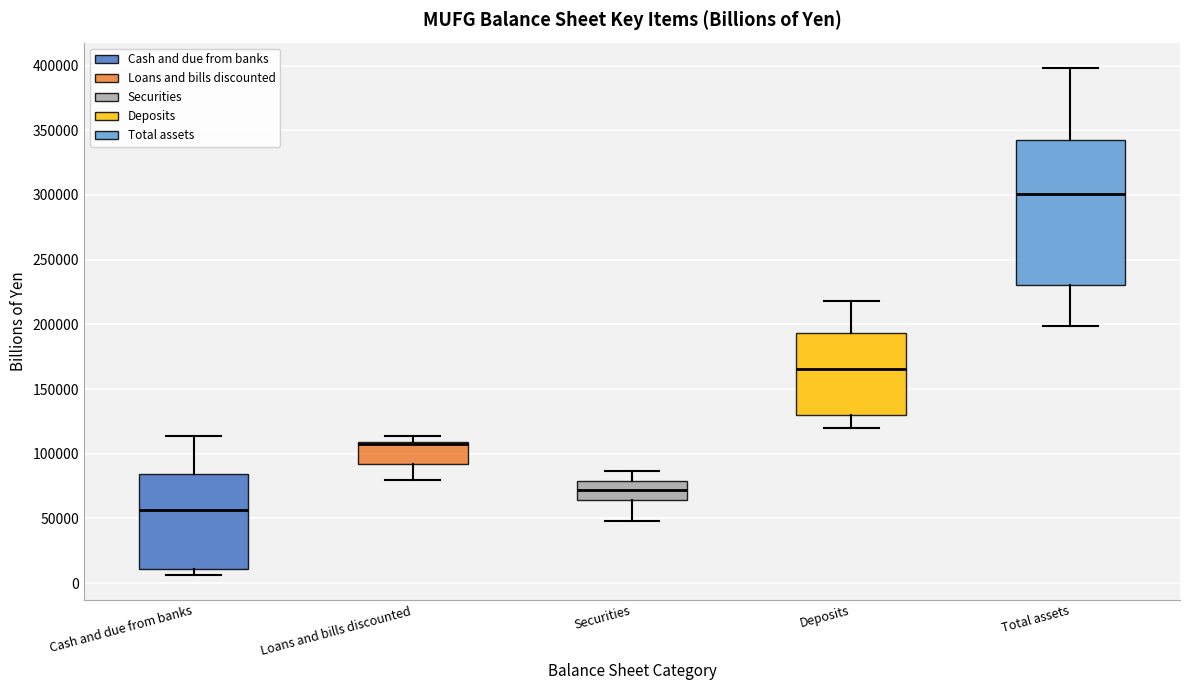

Reading left to right, read every box against the y-axis: the position of its median line, the range the box covers, and the ends of its whiskers. The values are not printed on the chart, so give them approximately, as read against the axis.

Cash and due from banks: median 55000, box 10000 to 85000, whiskers 5000 to 115000
Loans and bills discounted: median 110000 (drawn on the box's upper edge), box 90000 to 110000, whiskers 80000 to 115000
Securities: median 70000, box 65000 to 80000, whiskers 50000 to 85000
Deposits: median 165000, box 130000 to 195000, whiskers 120000 to 220000
Total assets: median 300000, box 230000 to 340000, whiskers 200000 to 400000